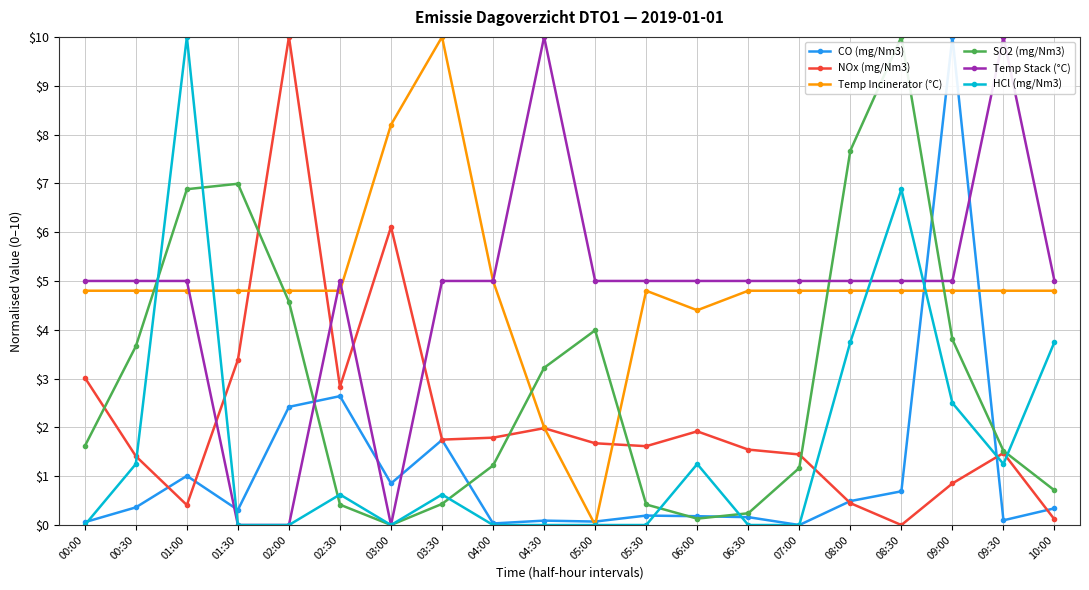

What is the label of the 12th point from the left?

05:30